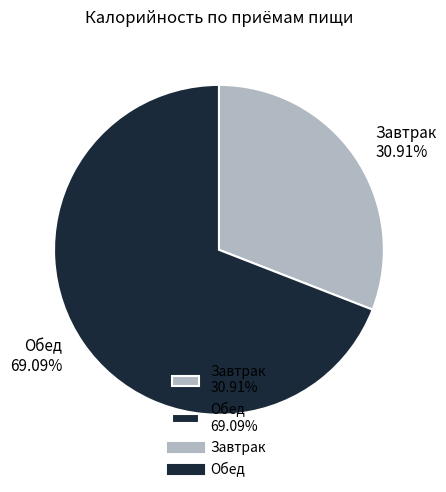

Combined, do Обед and Завтрак account for over 50%?

Yes